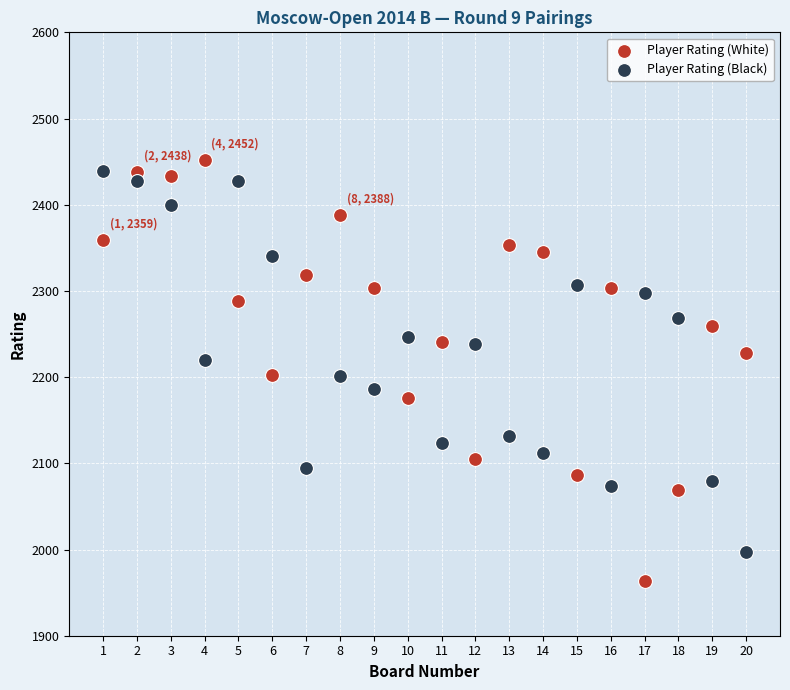

Which series has the widest spread of Y values?

Player Rating (White)